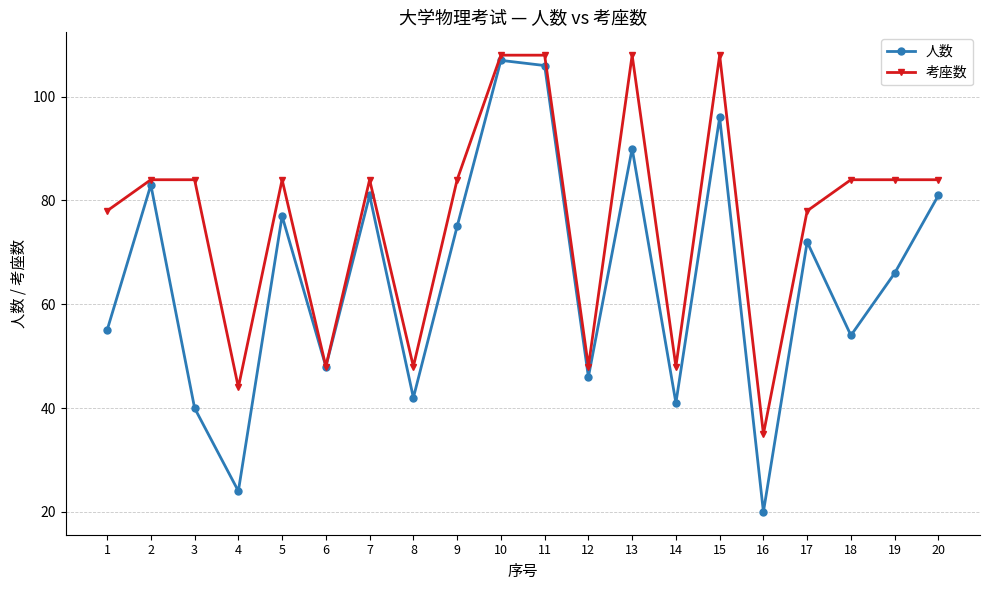

What is the average value of the 人数 series?

65